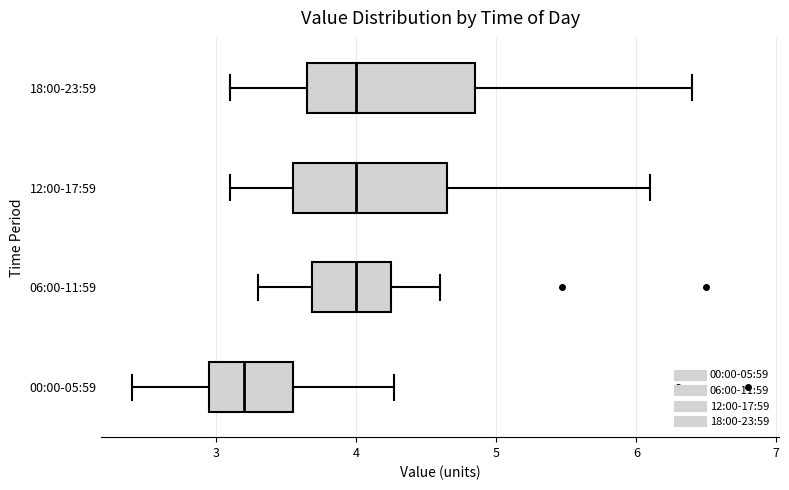

Where is the left edge of the box for 12:00-17:59 on the x-axis? The values are not printed on the chart, so give them approximately, as read against the axis.

3.6